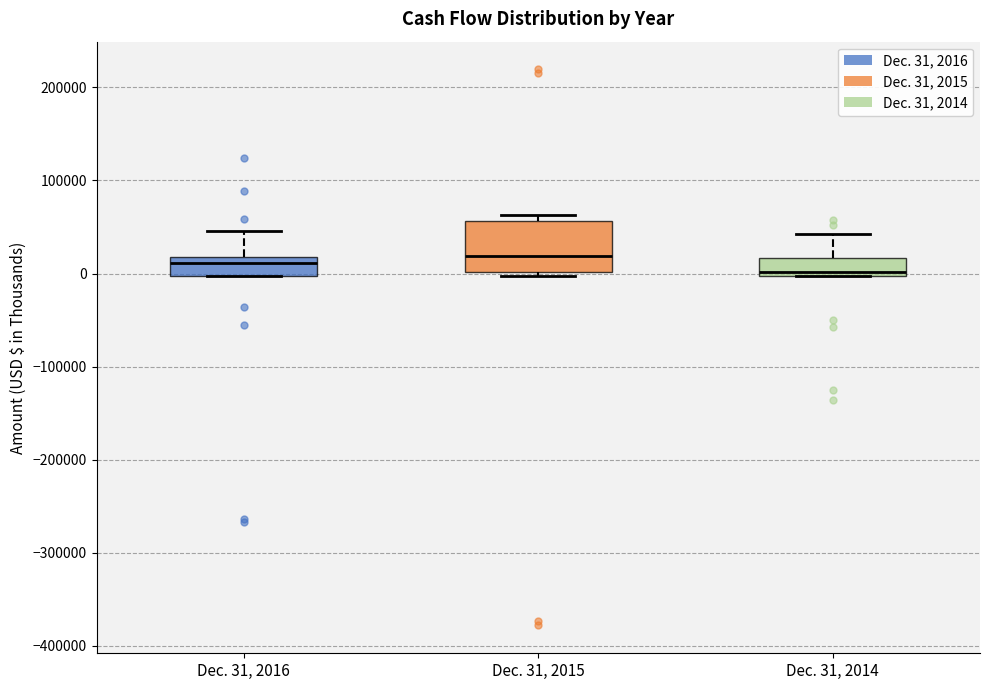

Comparing the boxes themselves (not the whiskers), which one is the tallest?

Dec. 31, 2015